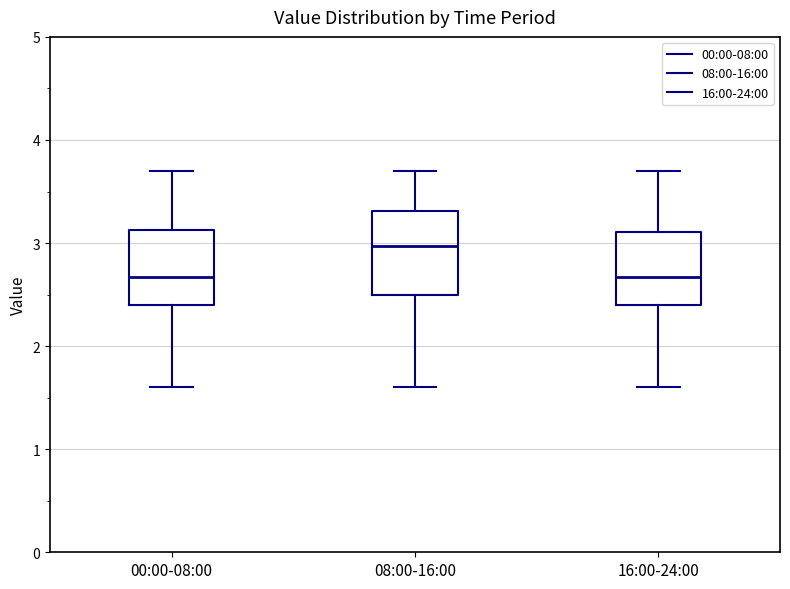

Which box has the highest median line?

08:00-16:00